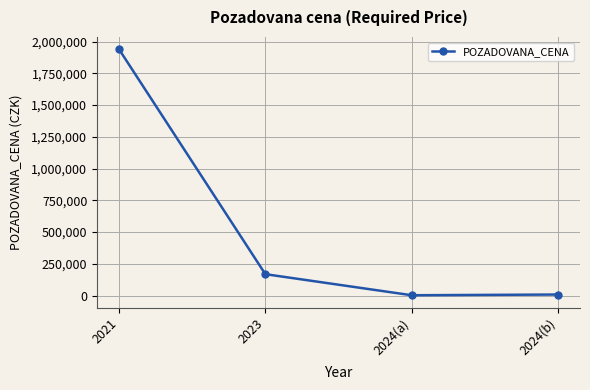

What is the difference between the second highest and second lowest values?

160350